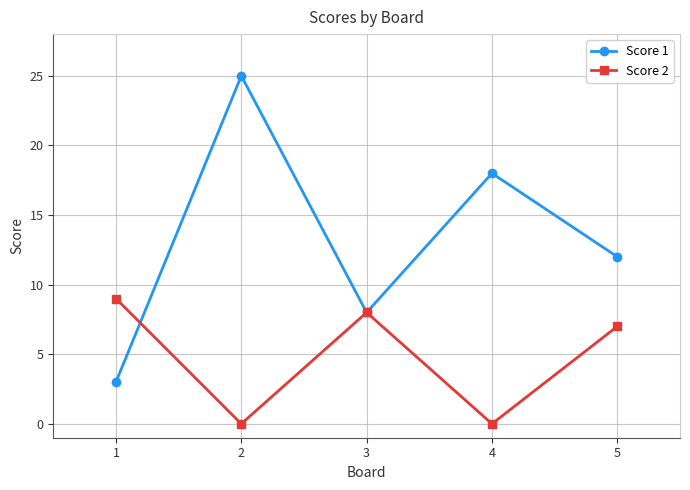

How many interior local valleys does the Score 1 series have?

1